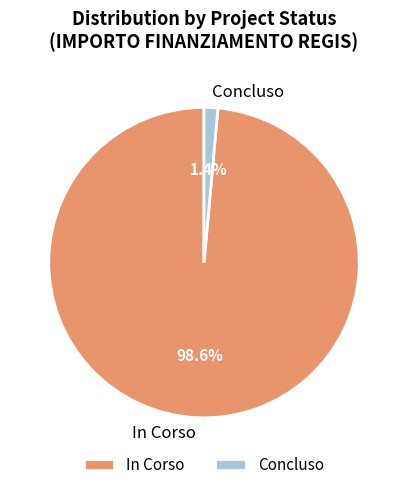

Rank the categories by value from highest to lowest.

In Corso, Concluso